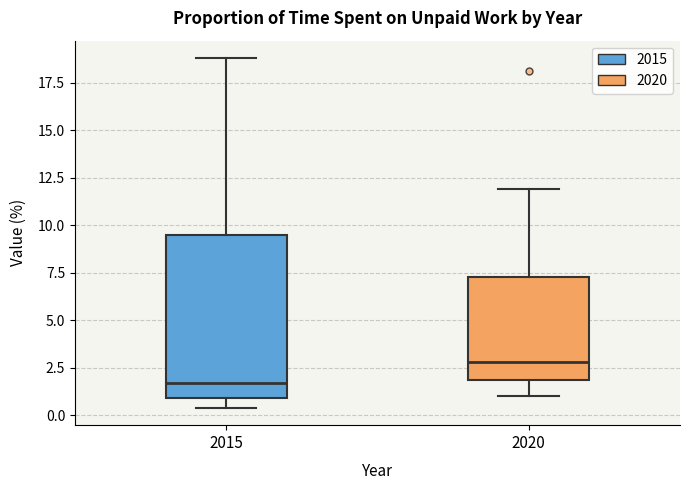

Which box has the lowest median line?

2015